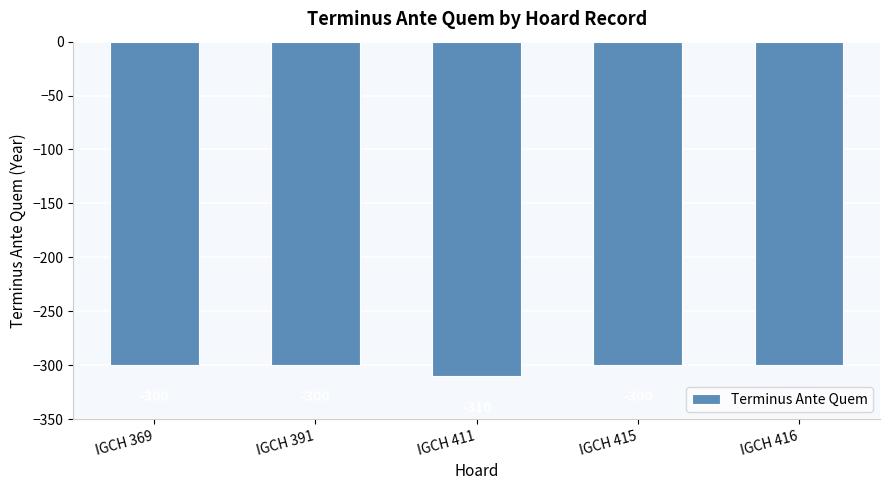

True or false: the data shows -310 at IGCH 411.

True